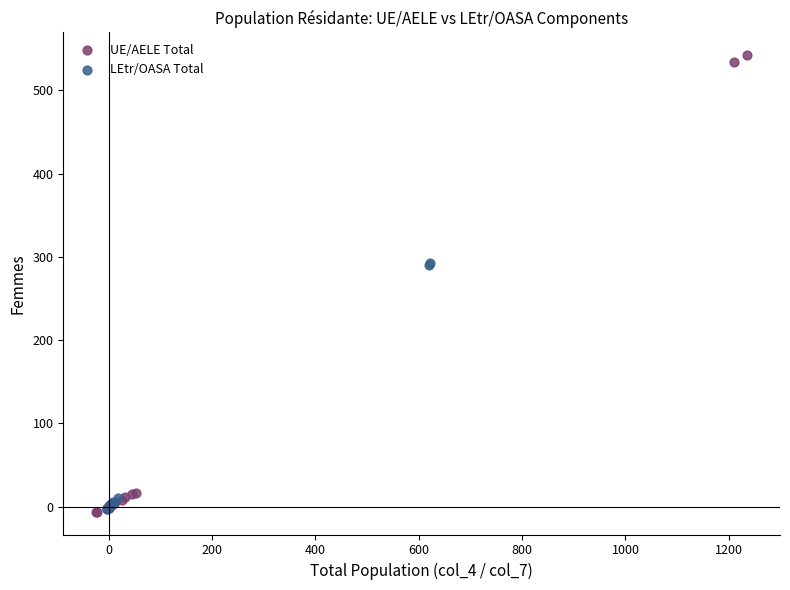

Which series has the largest Y range (max minus min)?

UE/AELE Total